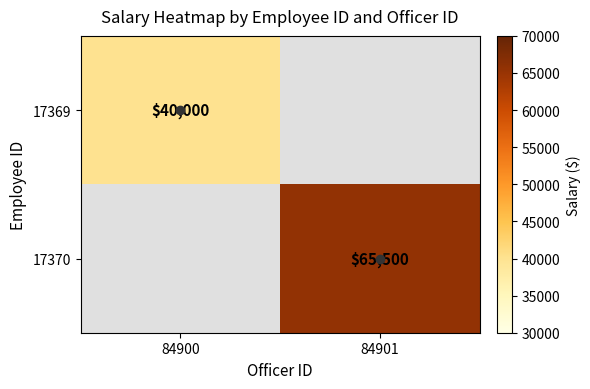

List the labels in order of 17370 value, largest first.

84901, 84900